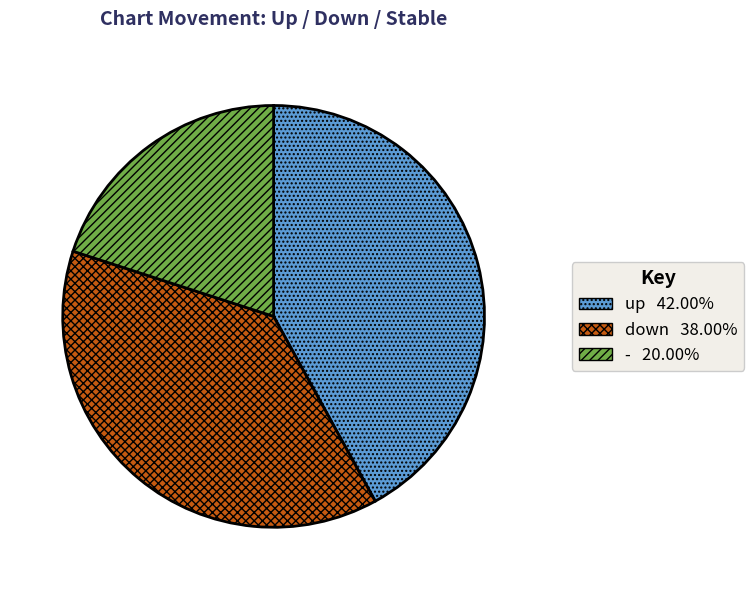

What is the ratio of the value at up to the value at down?

1.1